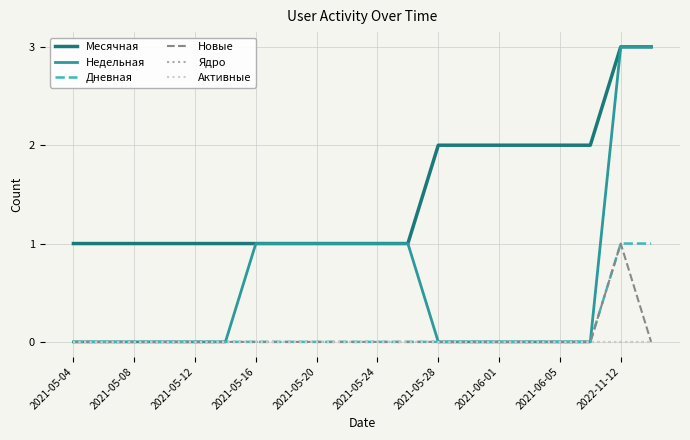

True or false: Дневная has more than 2 points higher than both neighbors.

False